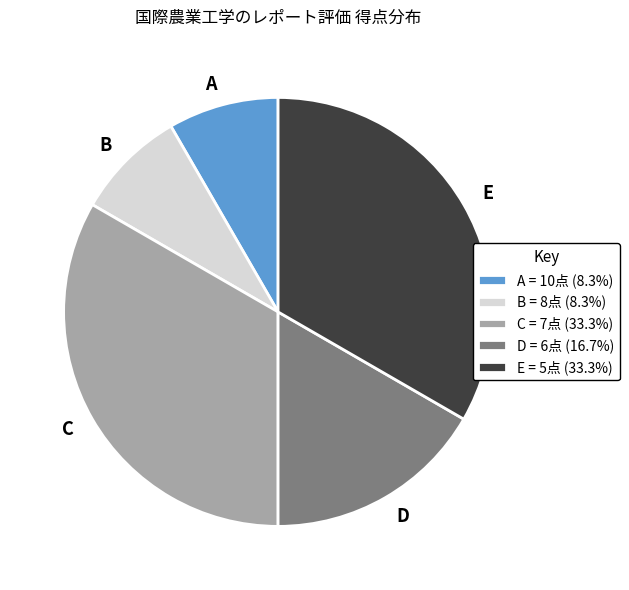

How many segments does this pie chart have?

5